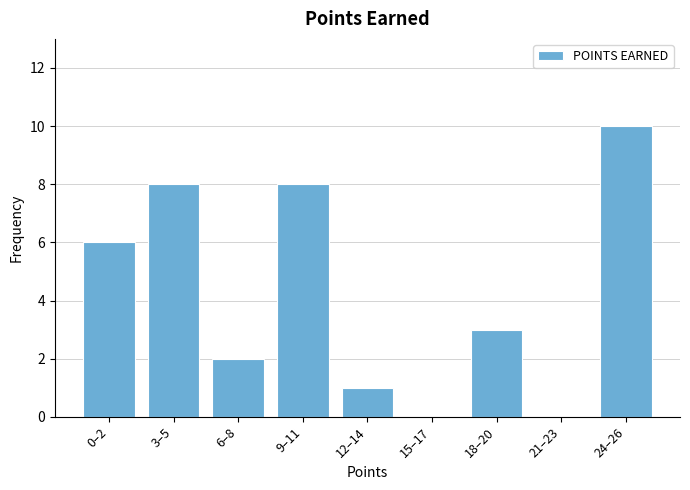

Reading left to right, what are all the values shown in this chart?

0–2=6	3–5=8	6–8=2	9–11=8	12–14=1	15–17=0	18–20=3	21–23=0	24–26=10